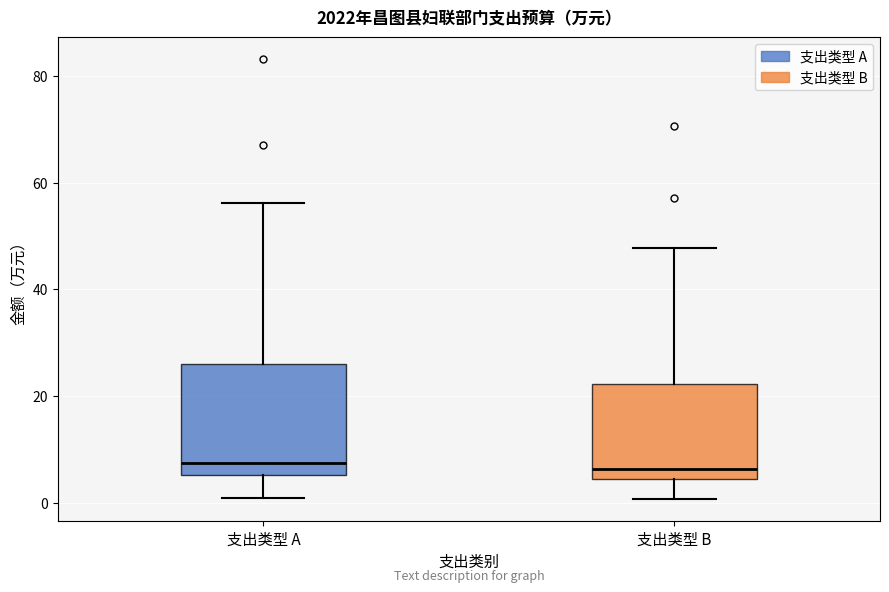

Reading left to right, read every box against the y-axis: the position of its median line, the range the box covers, and the ends of its whiskers. The values are not printed on the chart, so give them approximately, as read against the axis.

支出类型 A: median 8, box 6 to 26, whiskers 0 to 56
支出类型 B: median 6, box 4 to 22, whiskers 0 to 48